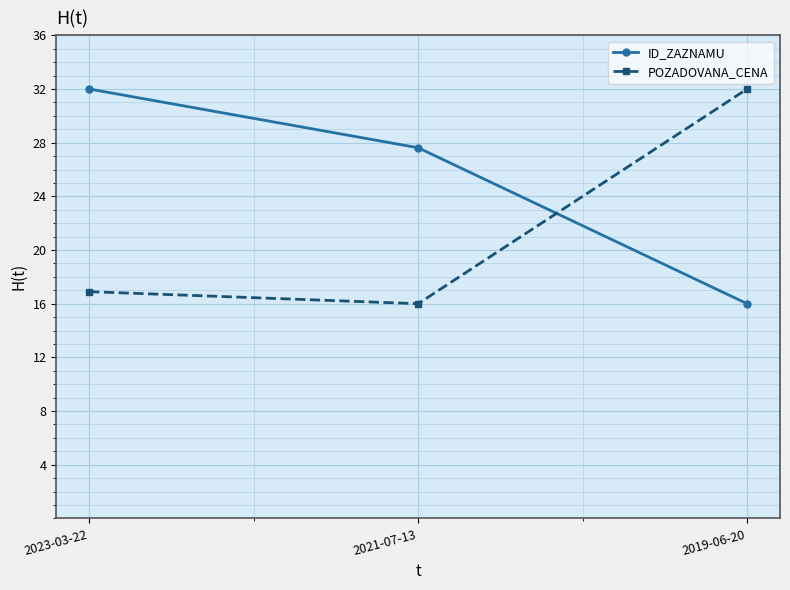

How many lines are shown in the chart?

2